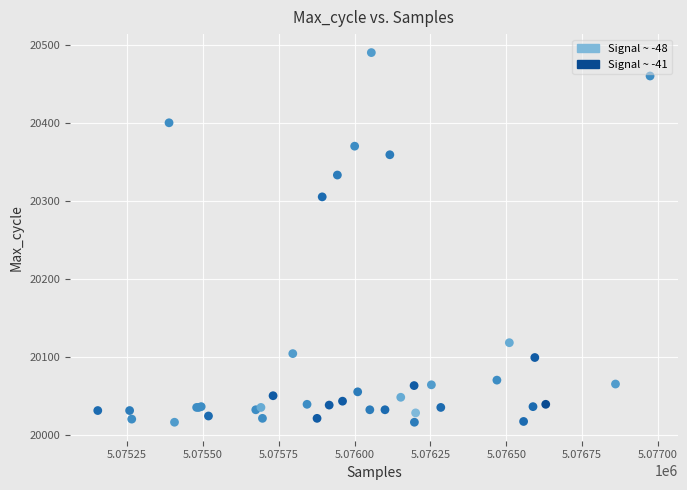

What Y value in the scatter plot is closest to 20253?

20305